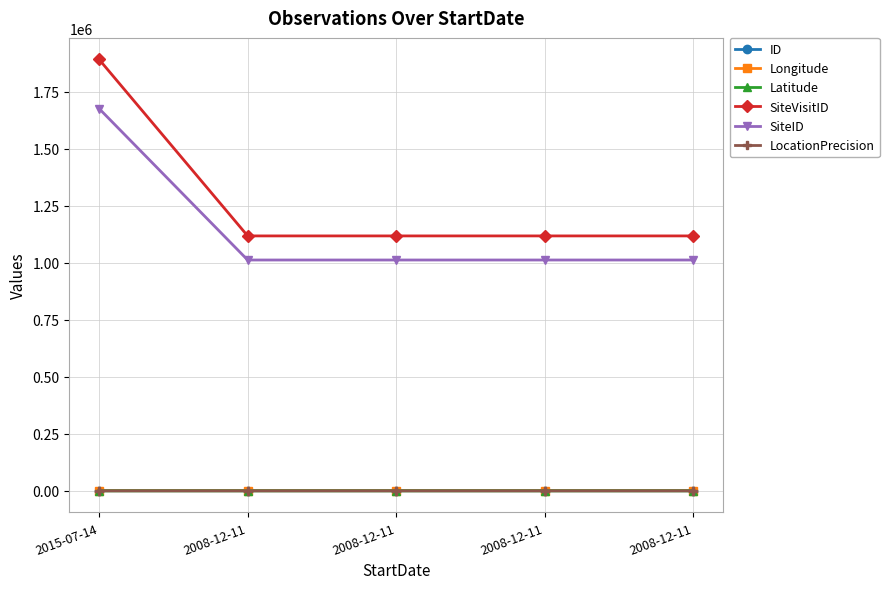

The SiteID series shows 1663060.3 at 2008-12-11. True or false?

False